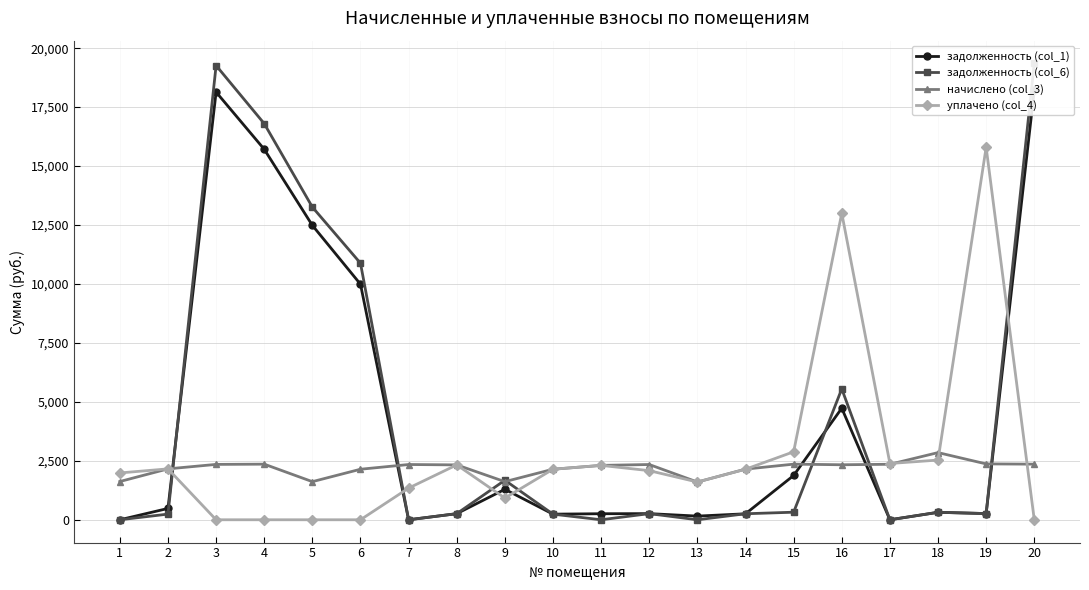

What is the spread (max minus min) of values at 7?

2343.0